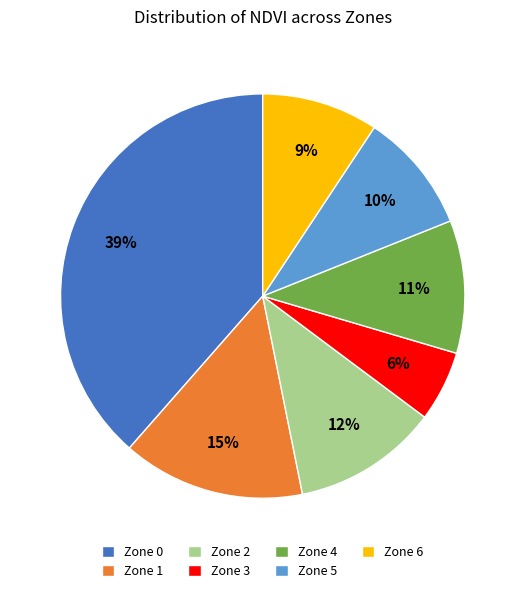

Is it true that Zone 0 is 24% of the pie?

False